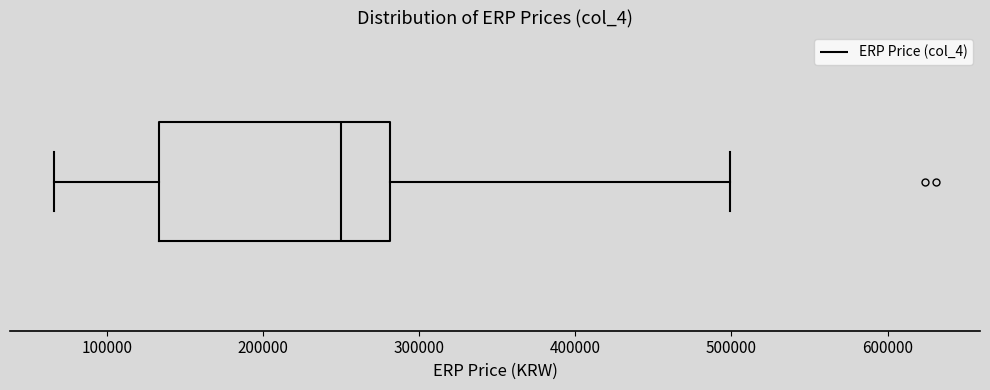

Where does the right whisker of the box end on the x-axis? The values are not printed on the chart, so give them approximately, as read against the axis.

500000